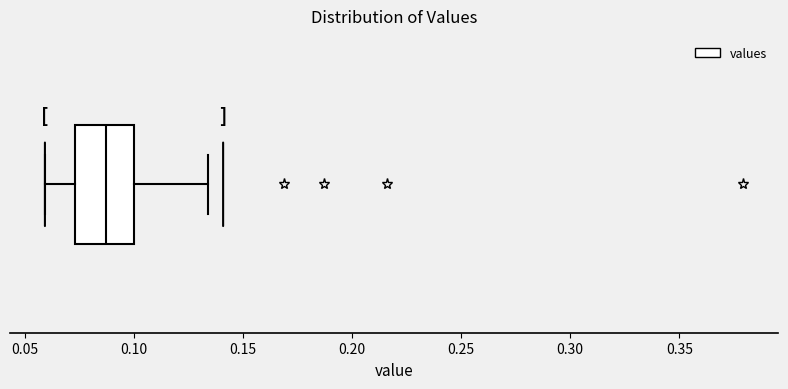

Transcribe this box plot: give where the median line is, the range the box spans, and where the two whiskers end, as read against the x-axis. The values are not printed on the chart, so give them approximately, as read against the axis.

median 0.085, box 0.075 to 0.100, whiskers 0.060 to 0.135